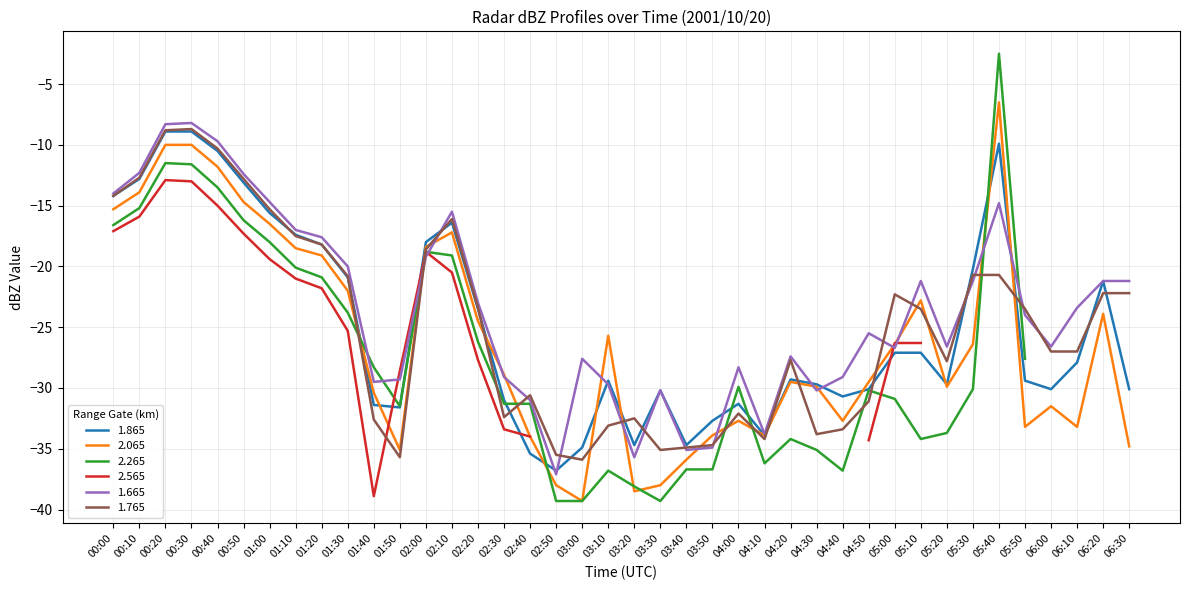

What is the maximum value for 2.065?

-6.5